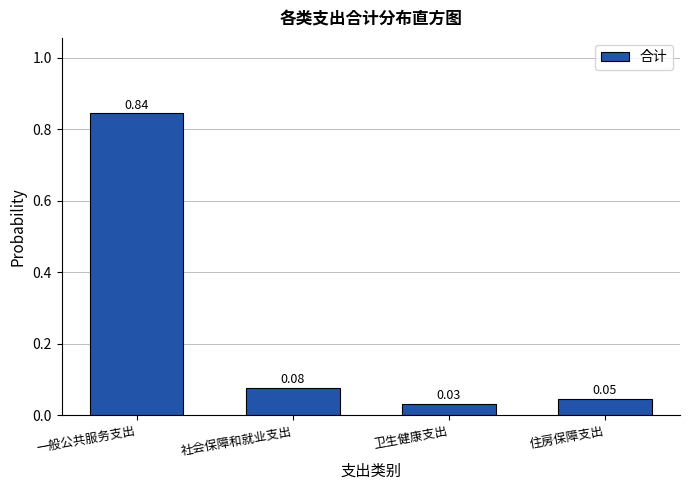

What is the change in value from 一般公共服务支出 to 卫生健康支出?

-0.8